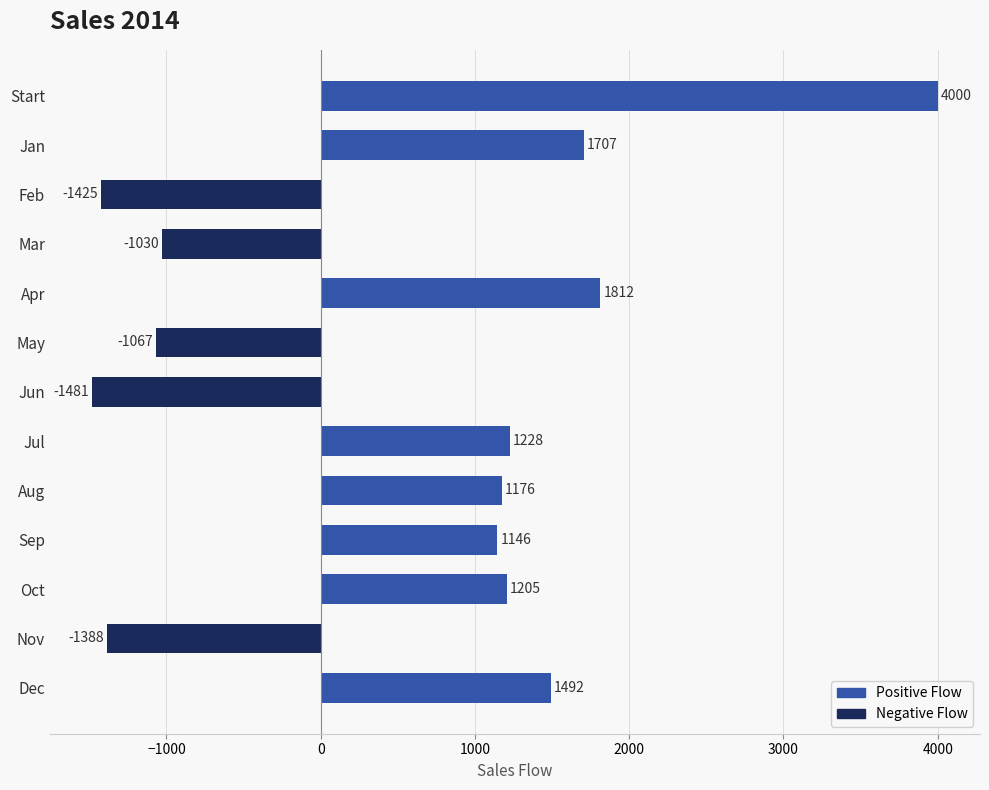

How many series are shown in this chart?

1